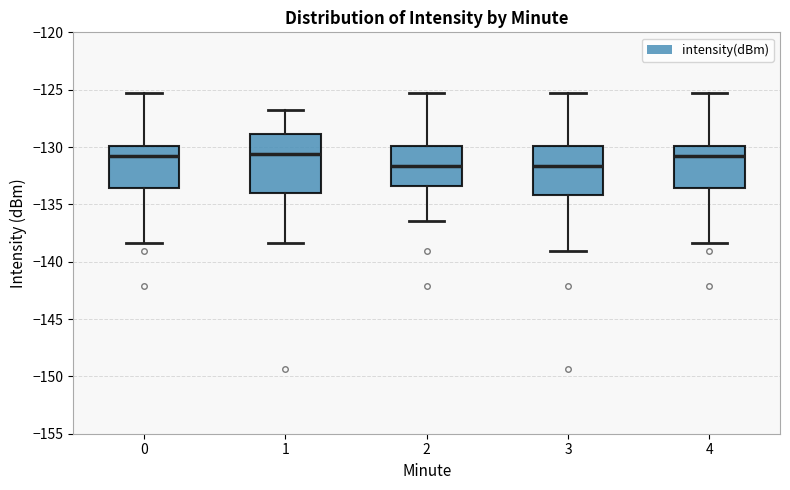

Which box is the tallest, from its lower edge to its upper edge?

1